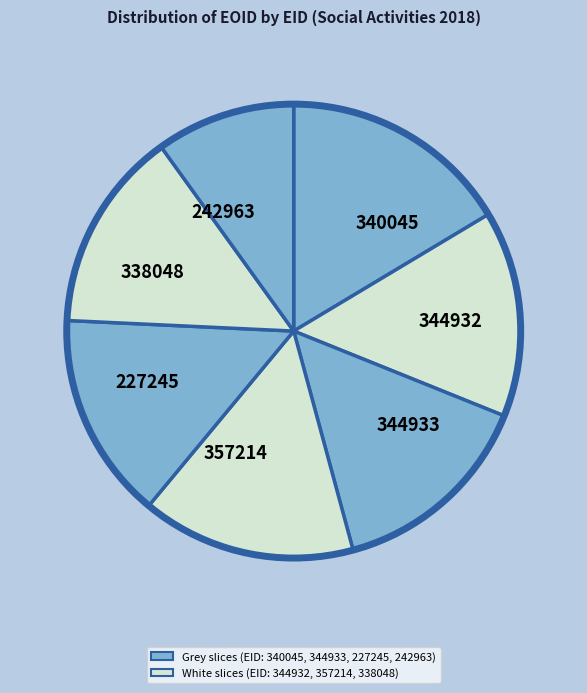

Which slice is the smallest?

242963